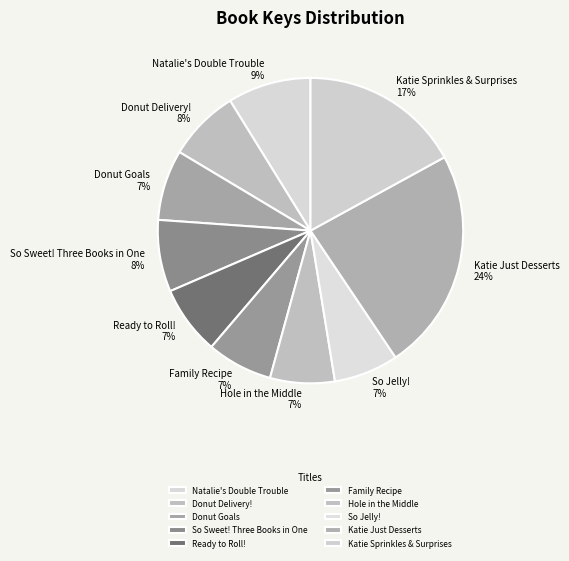

Is it true that Natalie's Double Trouble is 1% of the pie?

False